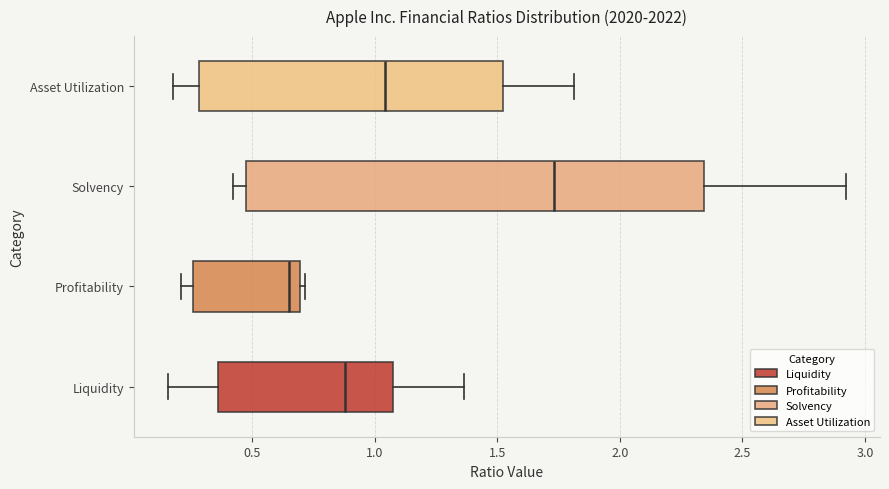

Reading bottom to top, read every box against the x-axis: the position of its median line, the range the box covers, and the ends of its whiskers. The values are not printed on the chart, so give them approximately, as read against the axis.

Liquidity: median 0.90, box 0.35 to 1.05, whiskers 0.15 to 1.35
Profitability: median 0.65, box 0.25 to 0.70, whiskers 0.20 to 0.70 (just right of the box's right edge)
Solvency: median 1.75, box 0.45 to 2.35, whiskers 0.40 to 2.90
Asset Utilization: median 1.05, box 0.30 to 1.50, whiskers 0.20 to 1.80